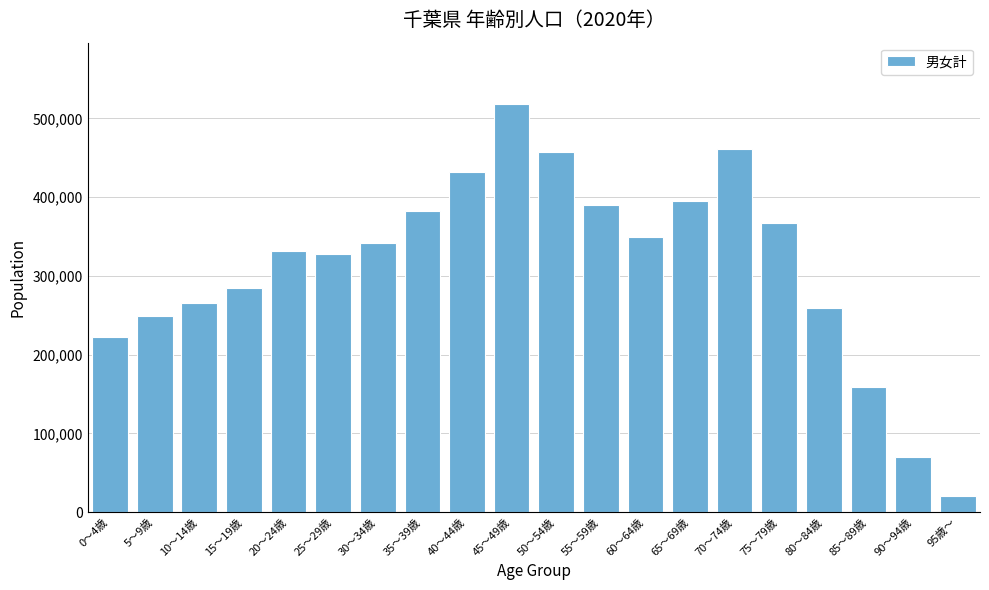

Reading left to right, what are all the values shown in this chart?

221786	249474	265363	284126	331458	328034	341240	382221	432210	518343	457015	389963	349377	395447	461353	367559	259772	158607	70095	21037